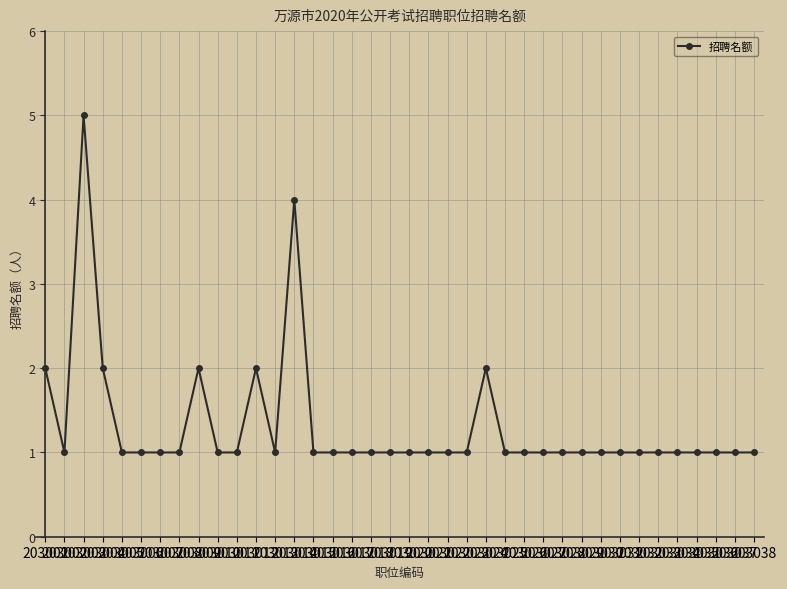

Read the value at 203008.

1